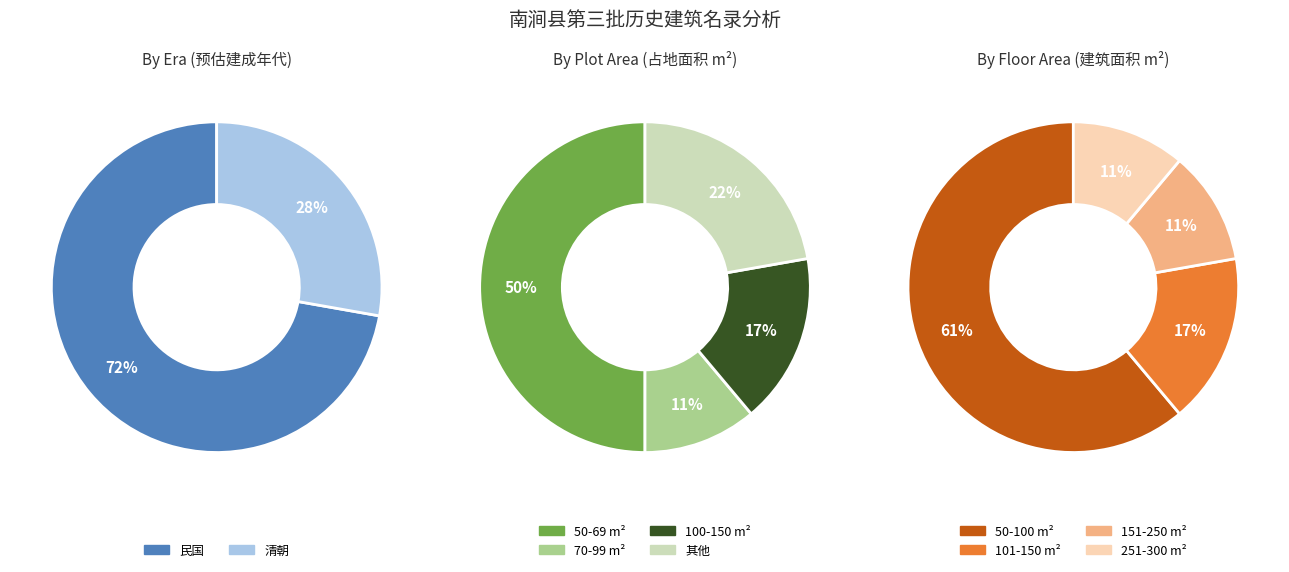

Is there any slice that represents more than half of the pie?

Yes